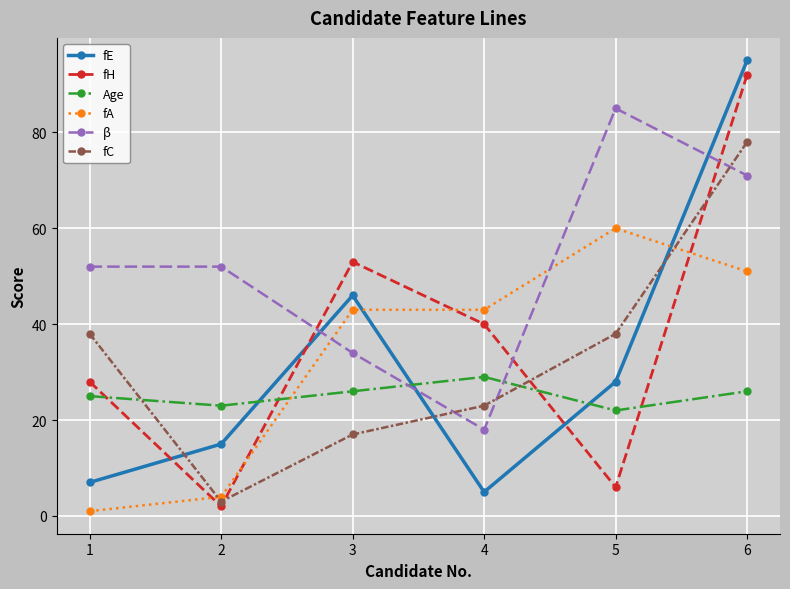

How many lines are shown in the chart?

6